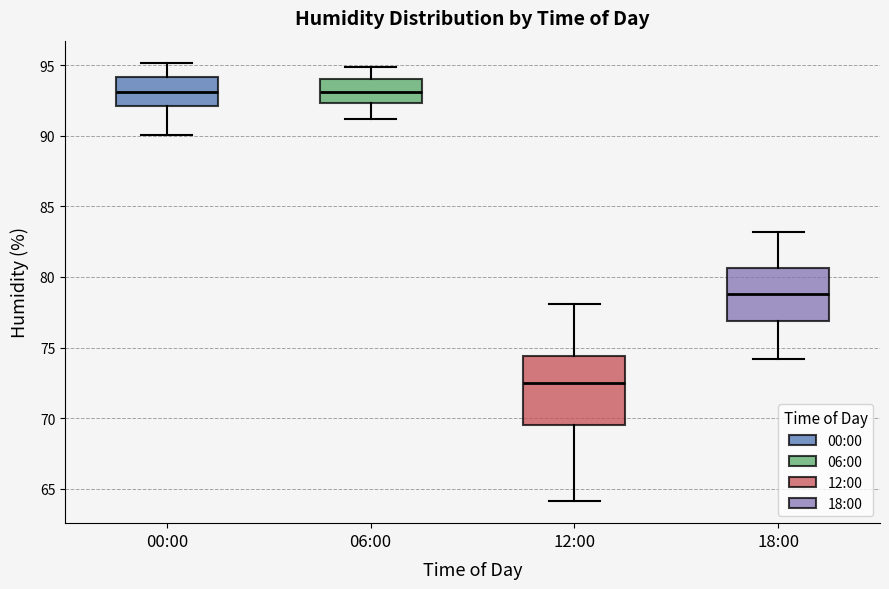

Where is the lower edge of the box for 00:00 on the y-axis? The values are not printed on the chart, so give them approximately, as read against the axis.

92.0